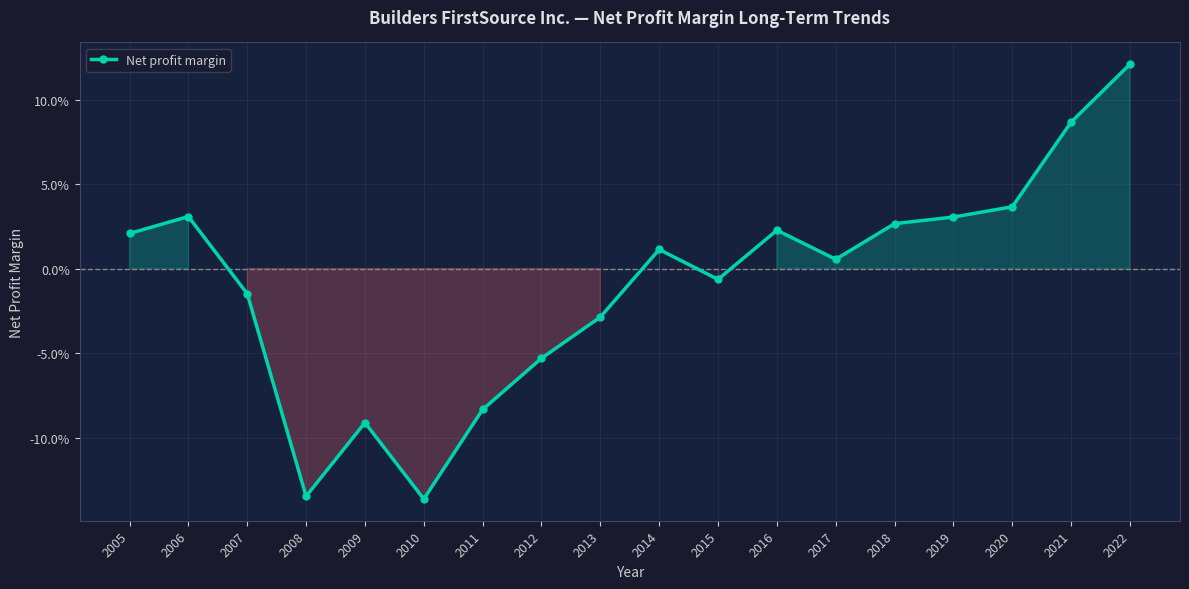

How many data points are less than 0?

8